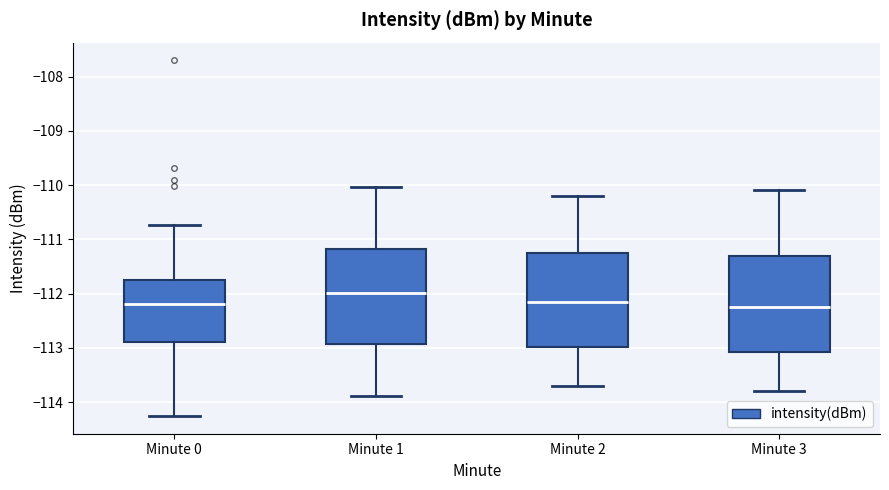

Reading left to right, read every box against the y-axis: the position of its median line, the range the box covers, and the ends of its whiskers. The values are not printed on the chart, so give them approximately, as read against the axis.

Minute 0: median -112.2, box -112.9 to -111.7, whiskers -114.3 to -110.7
Minute 1: median -112.0, box -112.9 to -111.2, whiskers -113.9 to -110.0
Minute 2: median -112.1, box -113.0 to -111.2, whiskers -113.7 to -110.2
Minute 3: median -112.2, box -113.1 to -111.3, whiskers -113.8 to -110.1